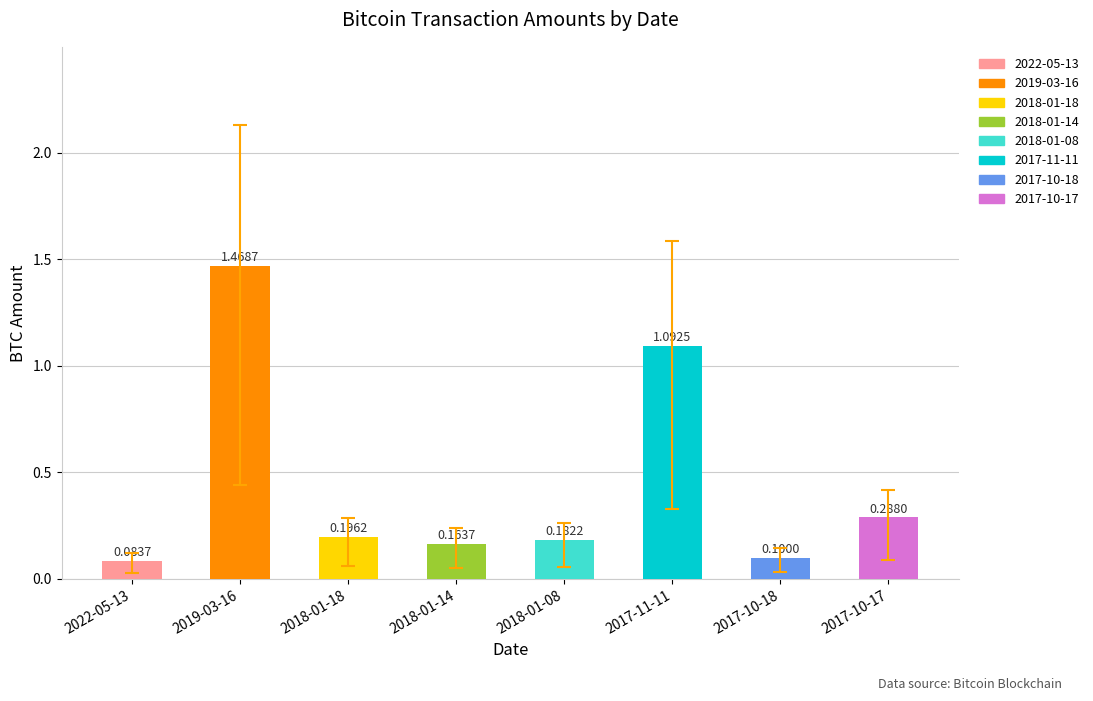

Reading left to right, extract all data points from this chart.

received: 2022-05-13=0.1	2019-03-16=1.5	2018-01-18=0.2	2018-01-14=0.2	2018-01-08=0.2	2017-11-11=1.1	2017-10-18=0.1	2017-10-17=0.3
sent: 2022-05-13=0.1	2019-03-16=1.5	2018-01-18=0.2	2018-01-14=0.2	2018-01-08=0.2	2017-11-11=1.1	2017-10-18=0.1	2017-10-17=0.3